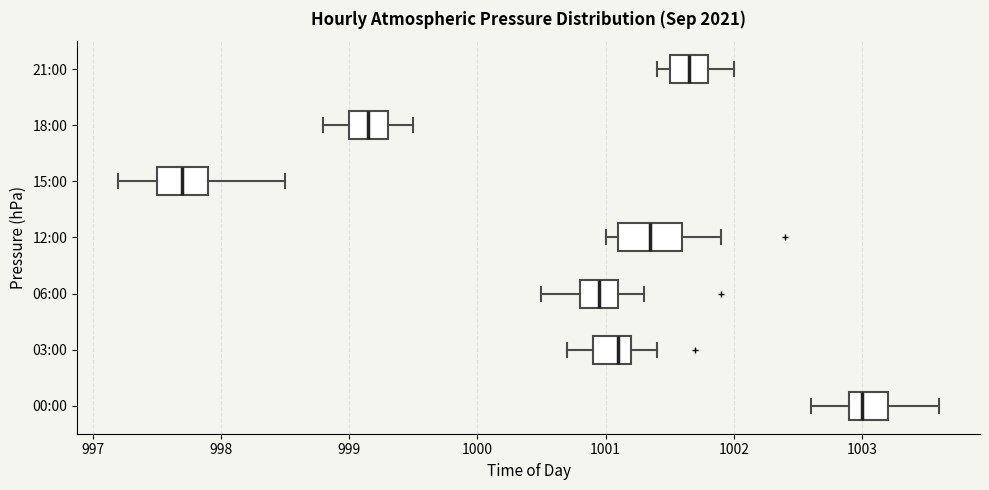

Reading bottom to top, transcribe this box plot: for each box, give where its median line is, the range the box spans, and where its two whiskers end, as read against the x-axis. The values are not printed on the chart, so give them approximately, as read against the axis.

00:00: median 1003.0, box 1002.9 to 1003.2, whiskers 1002.6 to 1003.6
03:00: median 1001.1, box 1000.9 to 1001.2, whiskers 1000.7 to 1001.4
06:00: median 1001.0, box 1000.8 to 1001.1, whiskers 1000.5 to 1001.3
12:00: median 1001.4, box 1001.1 to 1001.6, whiskers 1001.0 to 1001.9
15:00: median 997.7, box 997.5 to 997.9, whiskers 997.2 to 998.5
18:00: median 999.2, box 999.0 to 999.3, whiskers 998.8 to 999.5
21:00: median 1001.7, box 1001.5 to 1001.8, whiskers 1001.4 to 1002.0